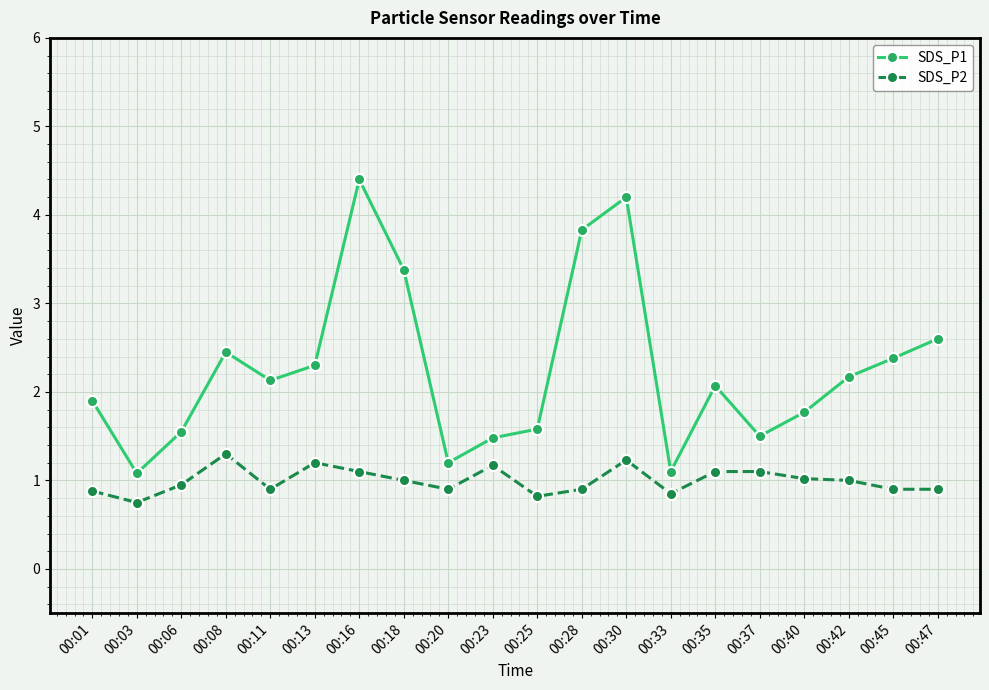

What is the sum of the SDS_P2 values at 00:08 and 00:16?

2.4